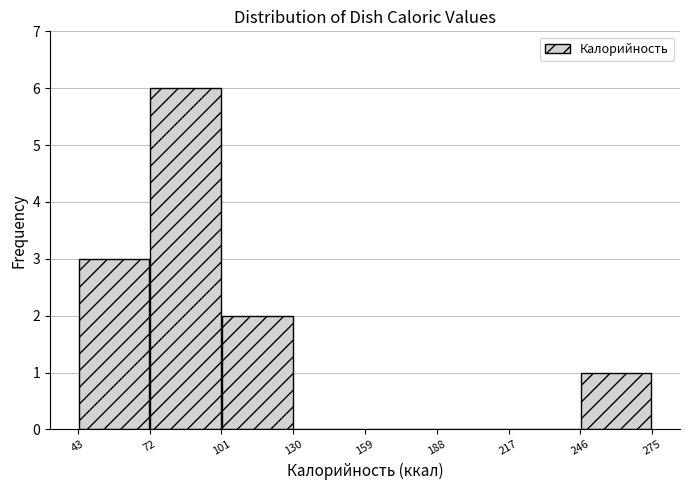

Reading left to right, transcribe this chart: for each bar, give the range it covers on the x-axis and its height. The values are not printed on the chart, so give them approximately, as read against the axis.

43 to 72: 3
72 to 101: 6
101 to 130: 2
130 to 159: 0
159 to 188: 0
188 to 217: 0
217 to 246: 0
246 to 275: 1